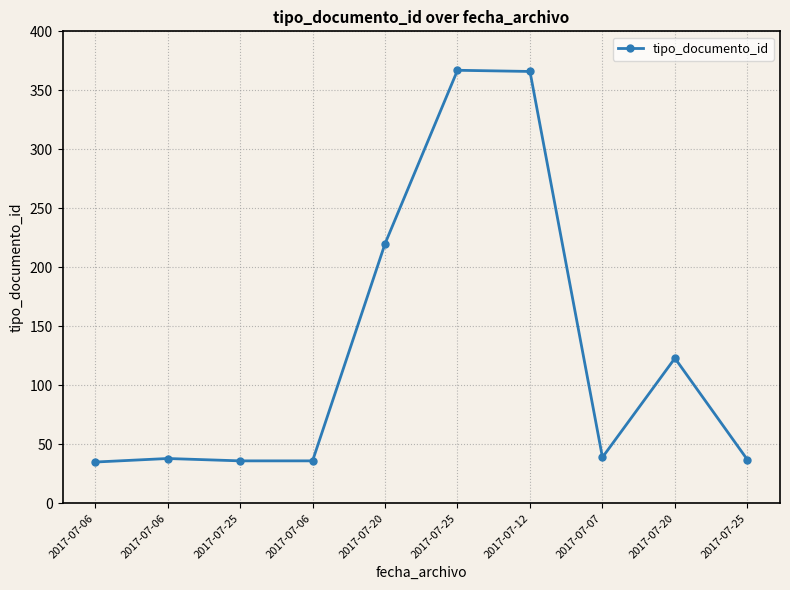

True or false: the data has more than 0 interior local peaks.

True